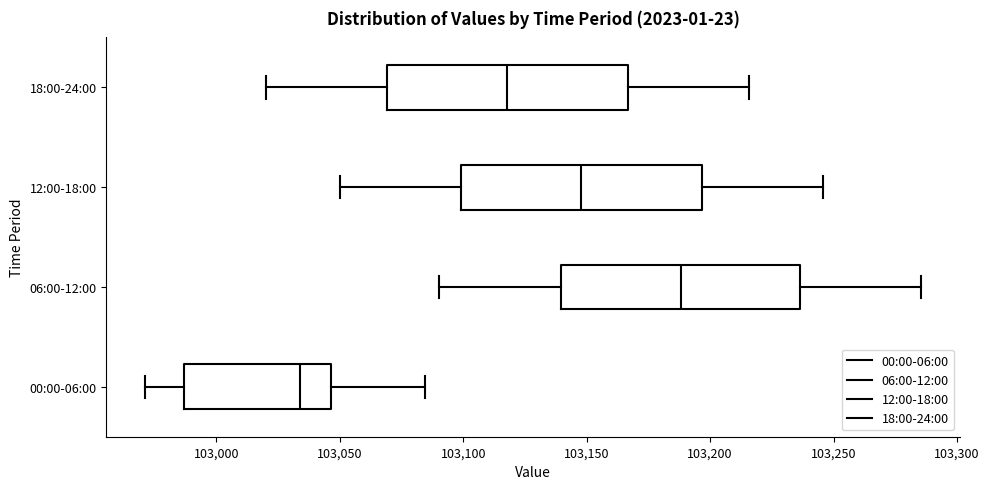

Where is the left edge of the box for 06:00-12:00 on the x-axis? The values are not printed on the chart, so give them approximately, as read against the axis.

103140